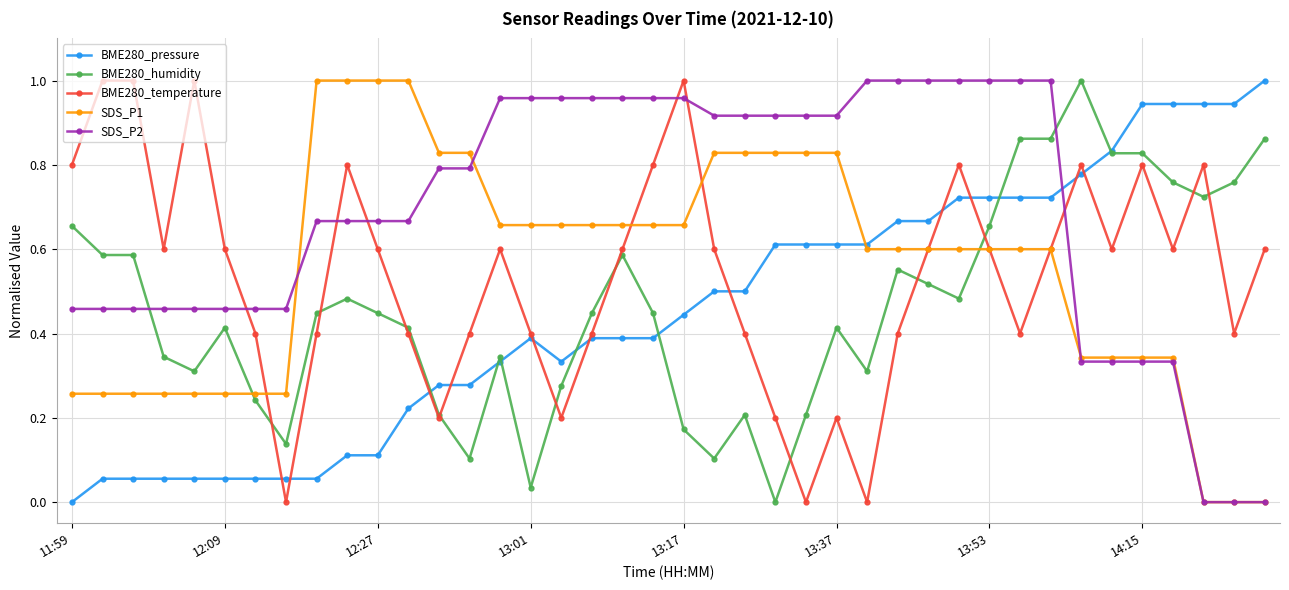

True or false: BME280_temperature and SDS_P2 cross at least once.

True